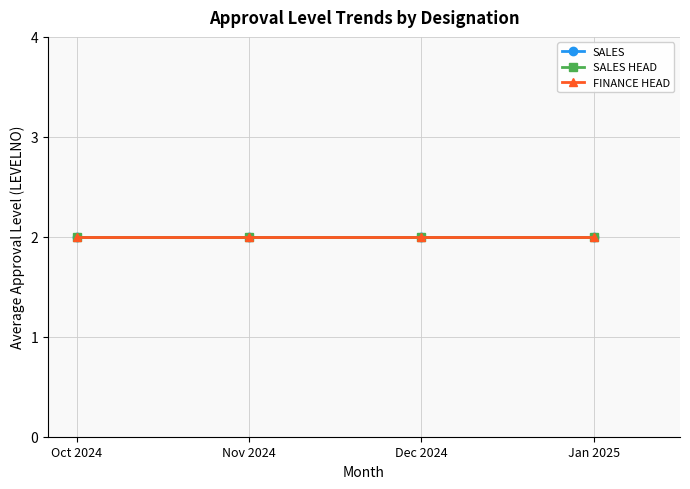

True or false: SALES and FINANCE HEAD cross at least once.

False